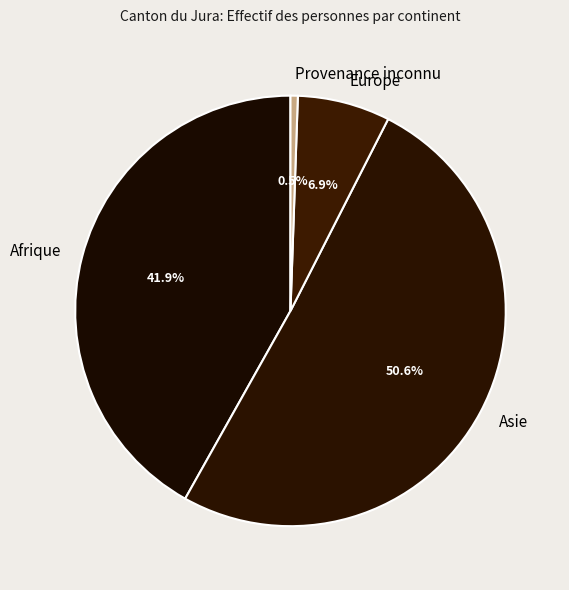

Is Afrique the majority of the pie?

No